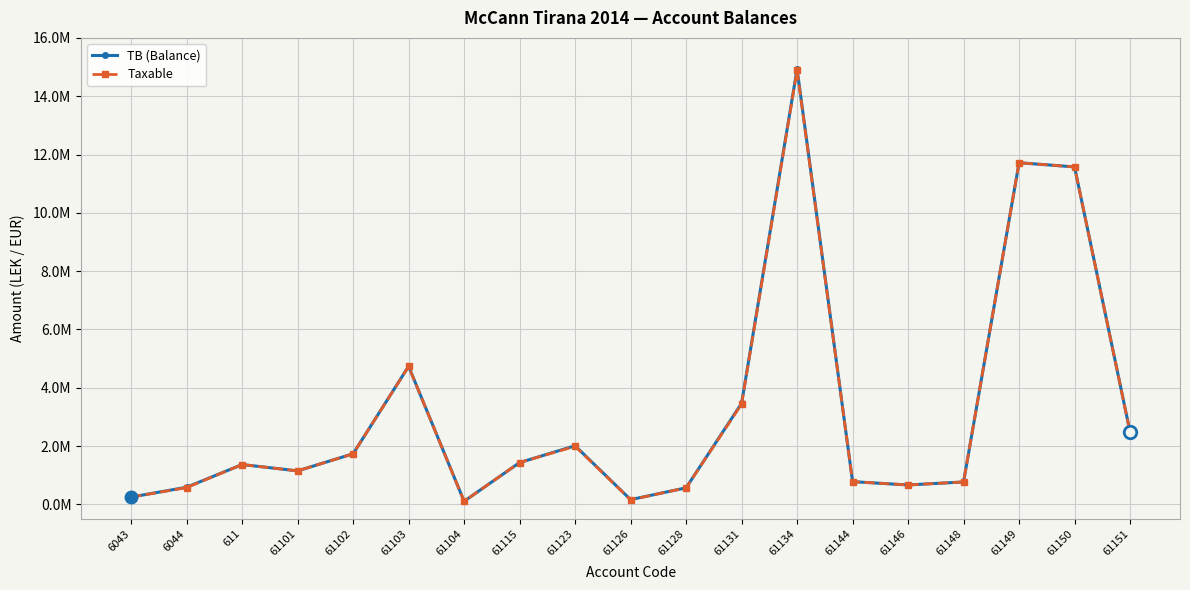

Rank the categories by Taxable value from lowest to highest.

61104, 61126, 6043, 61128, 6044, 61146, 61148, 61144, 61101, 611, 61115, 61102, 61123, 61151, 61131, 61103, 61150, 61149, 61134